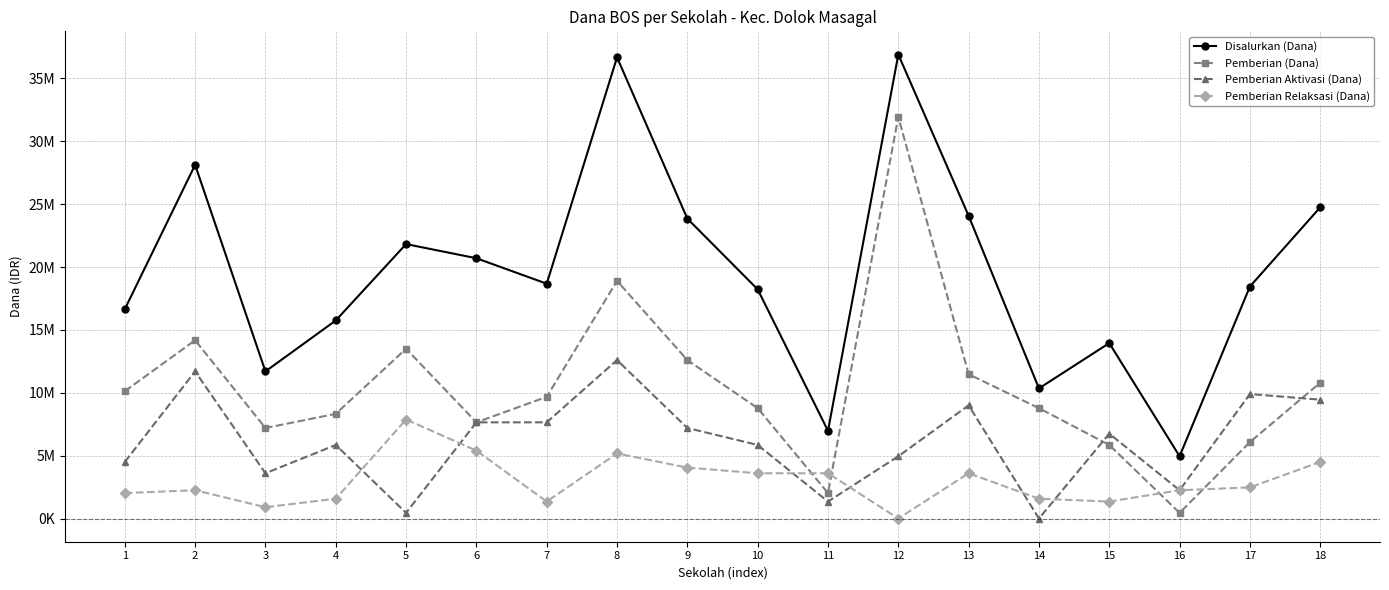

What is the spread (max minus min) of values at 8?

31500000